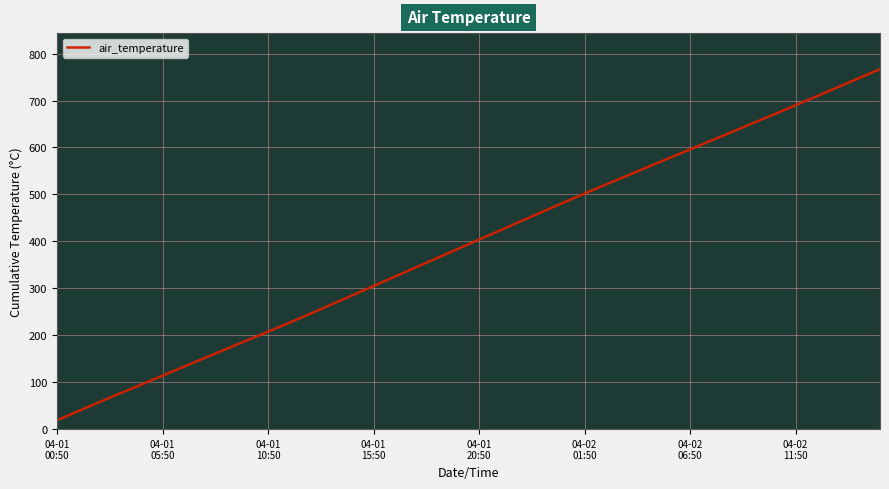

What is the difference between the maximum and minimum values?

748.1